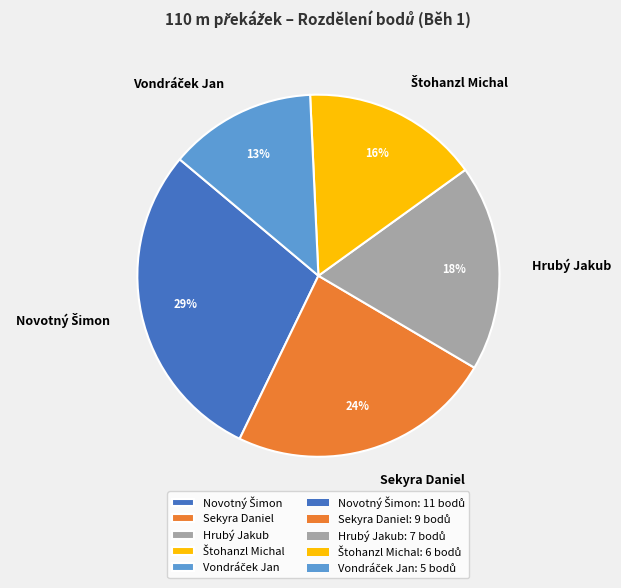

Is there any slice that represents more than half of the pie?

No